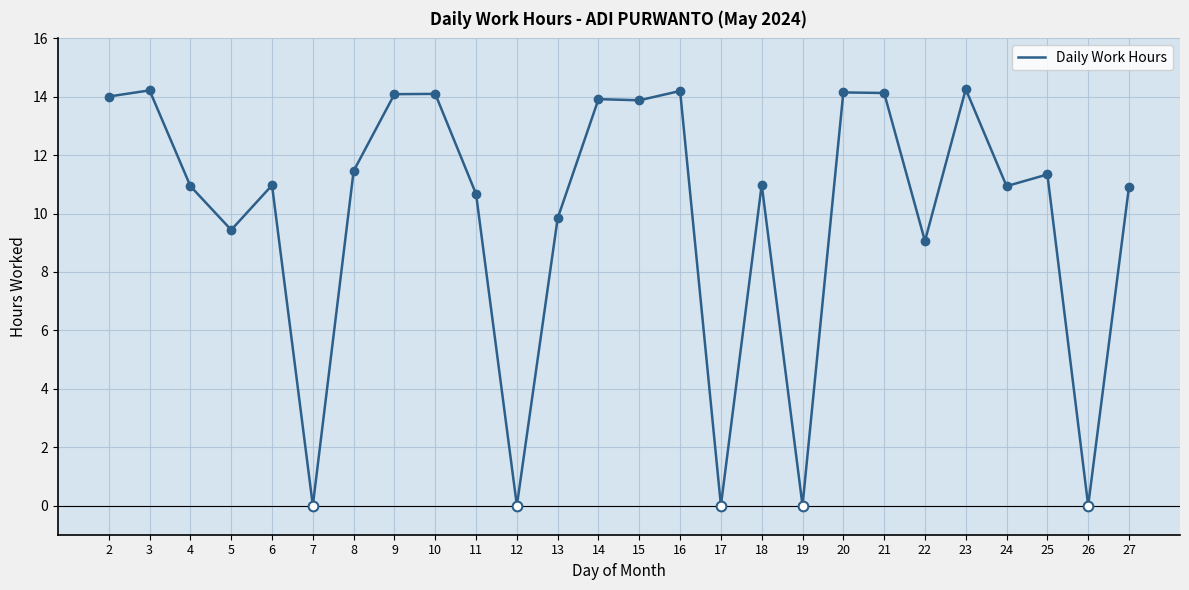

Does the chart display data point markers on the line(s)?

No